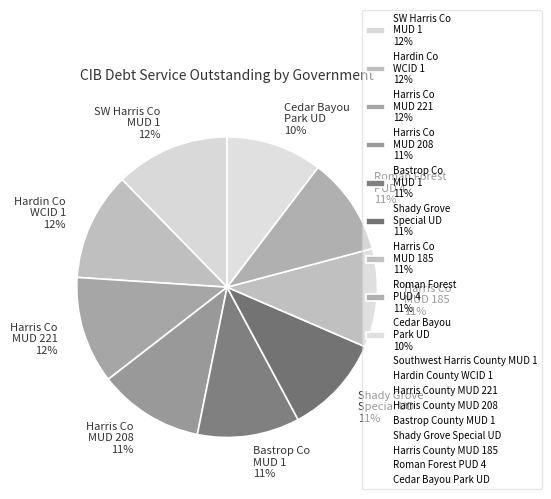

Is it true that SW Harris Co MUD 1 12% is 25% of the pie?

False